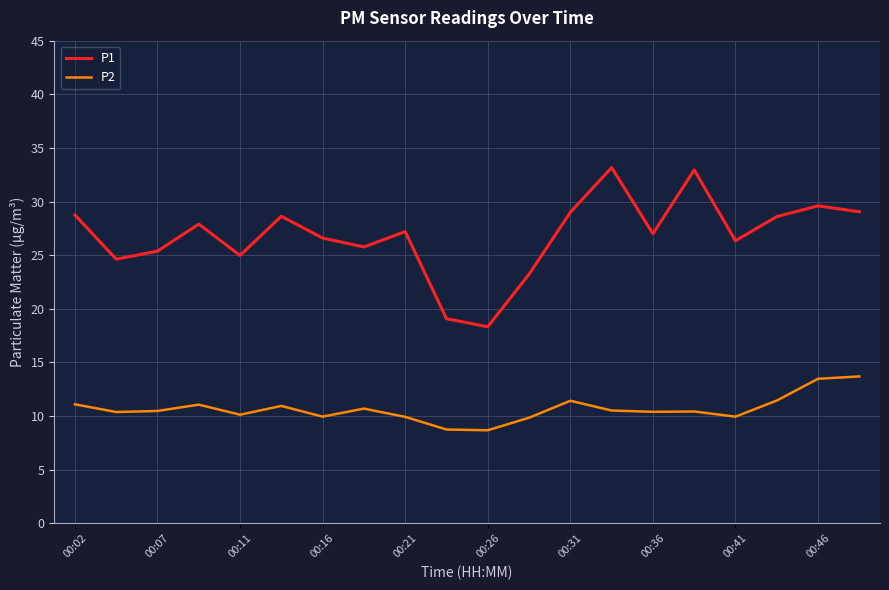

What is the maximum value for P2?

13.7